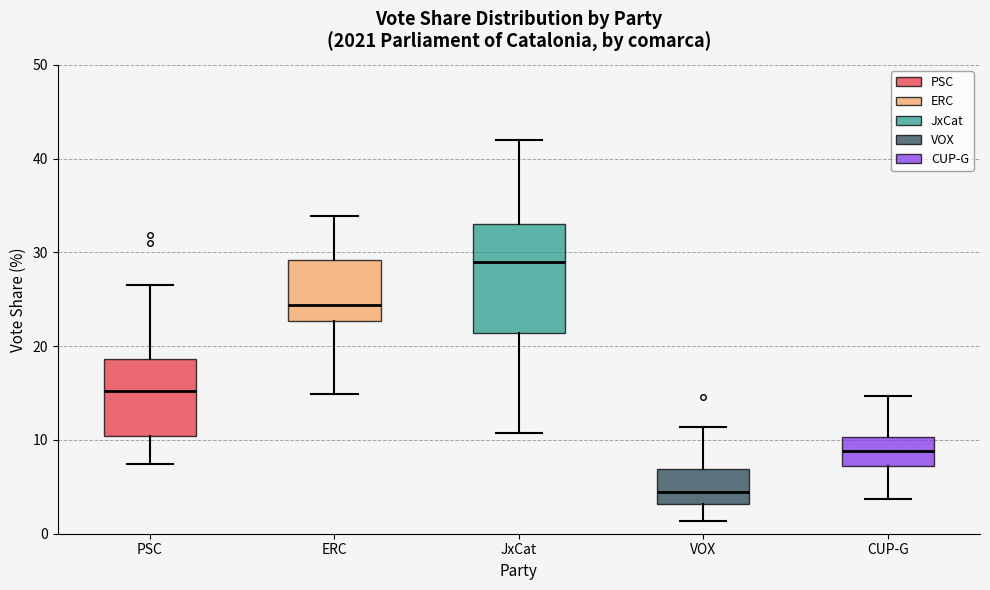

Which box is the tallest, from its lower edge to its upper edge?

JxCat